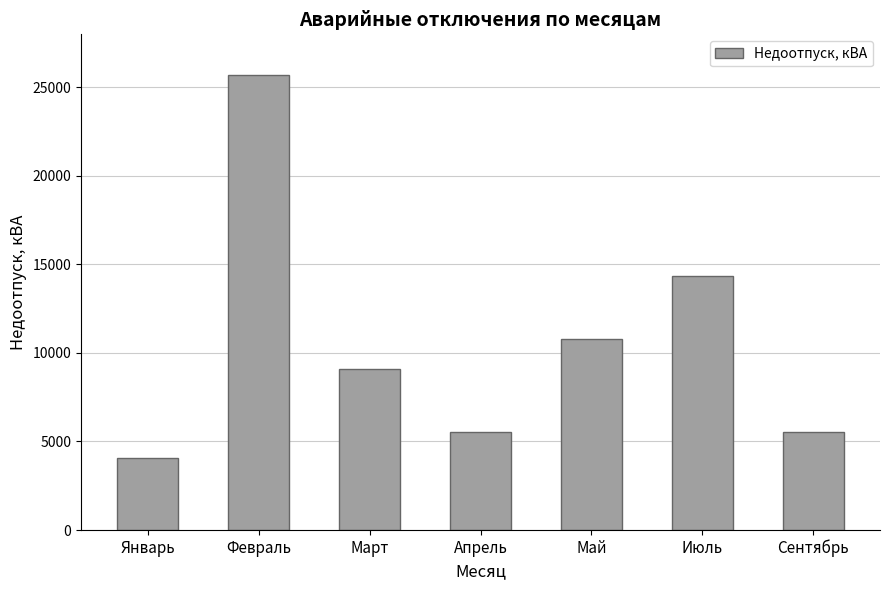

What is the label of the 2nd bar from the right?

Июль